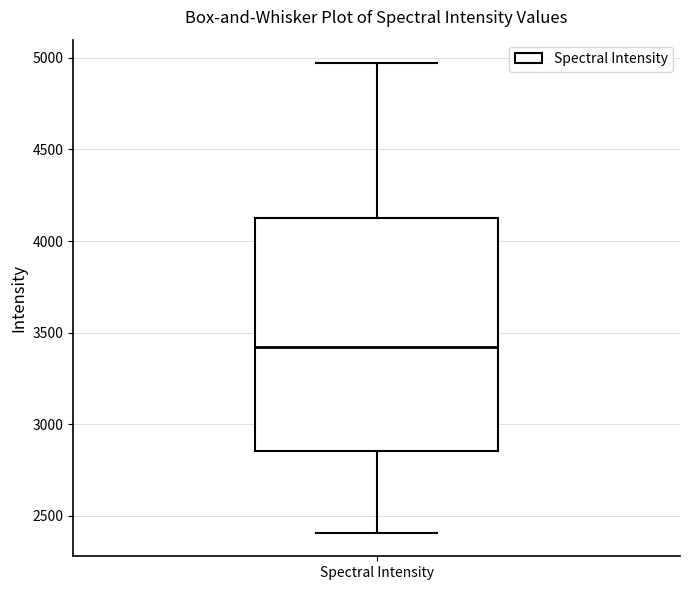

Where is the lower edge of the box for Spectral Intensity on the y-axis? The values are not printed on the chart, so give them approximately, as read against the axis.

2850